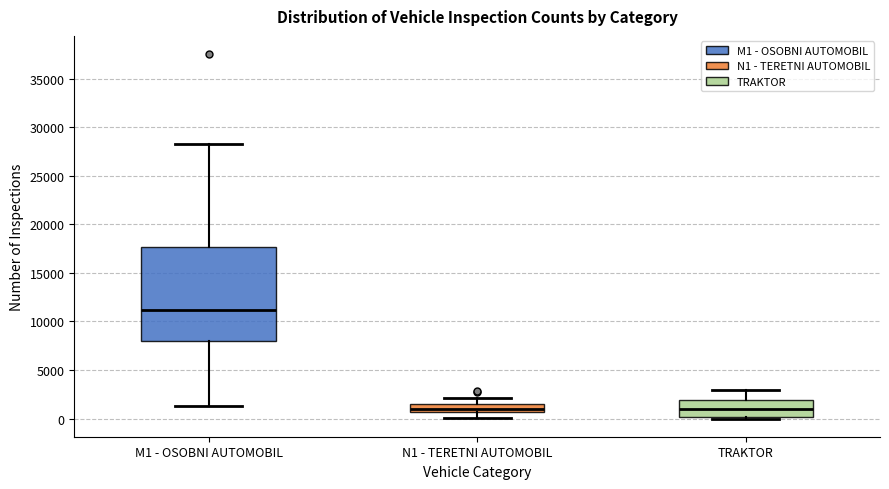

Where does the median line of the box for TRAKTOR sit on the y-axis? The values are not printed on the chart, so give them approximately, as read against the axis.

1000